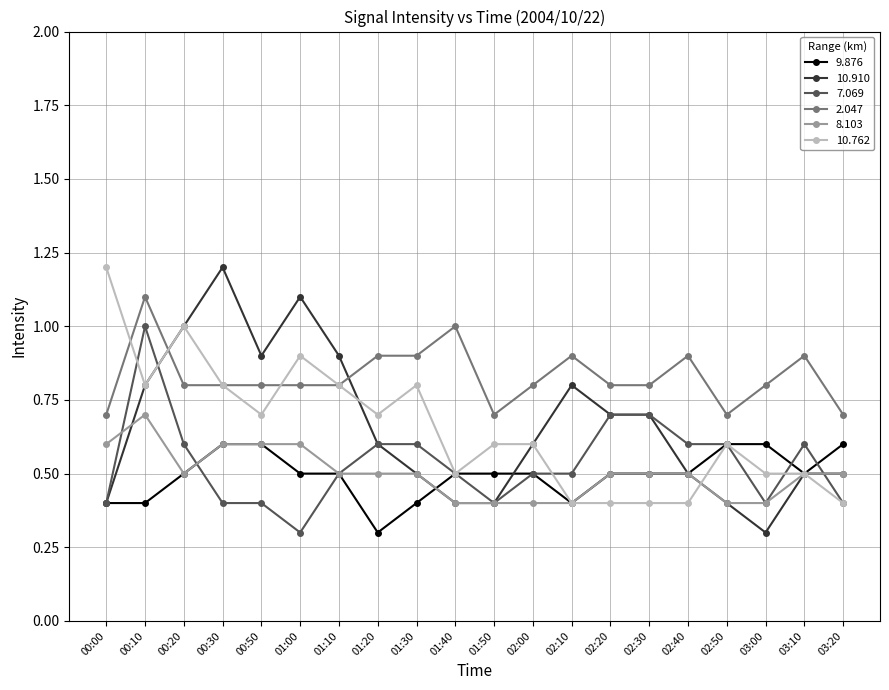

True or false: 10.910 has more than 0 points higher than both neighbors.

True